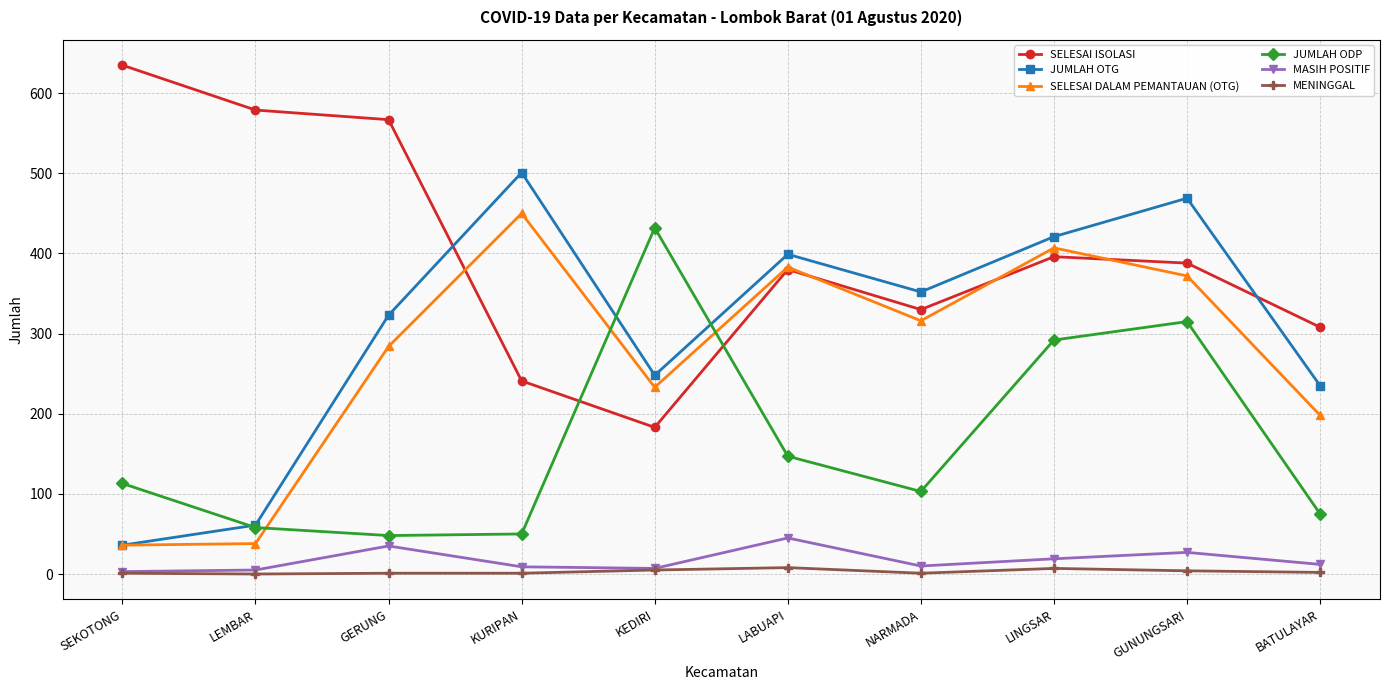

Which series has the largest range (max minus min)?

JUMLAH OTG